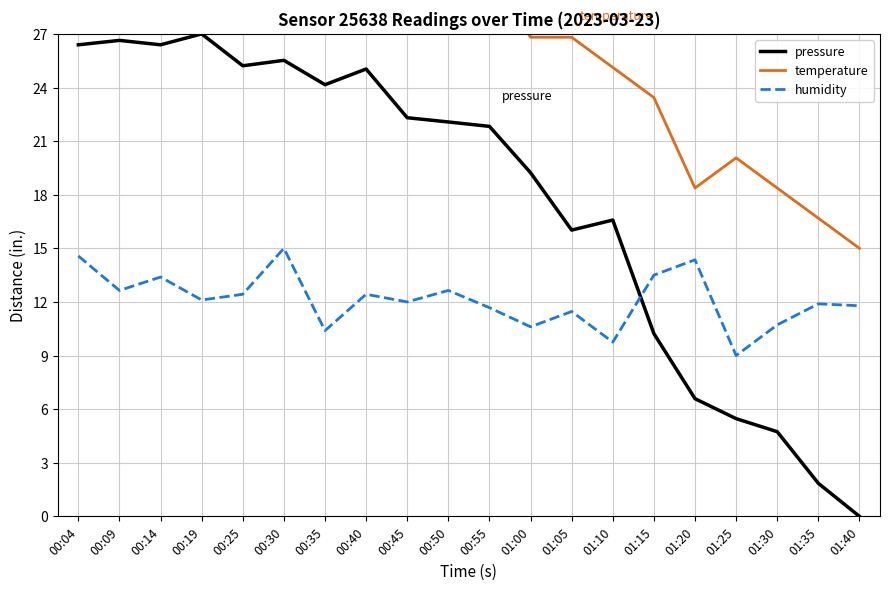

Read the humidity value at 01:30.

10.7